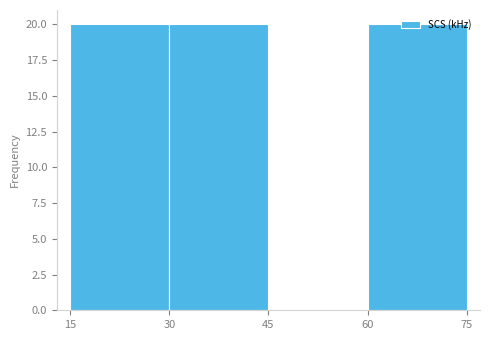

Reading left to right, transcribe this chart: for each bar, give the range it covers on the x-axis and its height. The values are not printed on the chart, so give them approximately, as read against the axis.

15 to 30: 20
30 to 45: 20
45 to 60: 0
60 to 75: 20